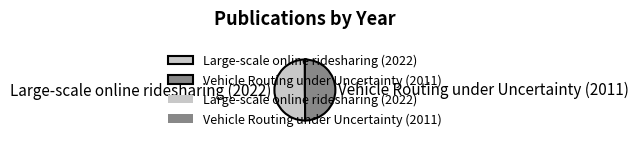

Is it true that Vehicle Routing under Uncertainty (2011) is 50% of the pie?

True